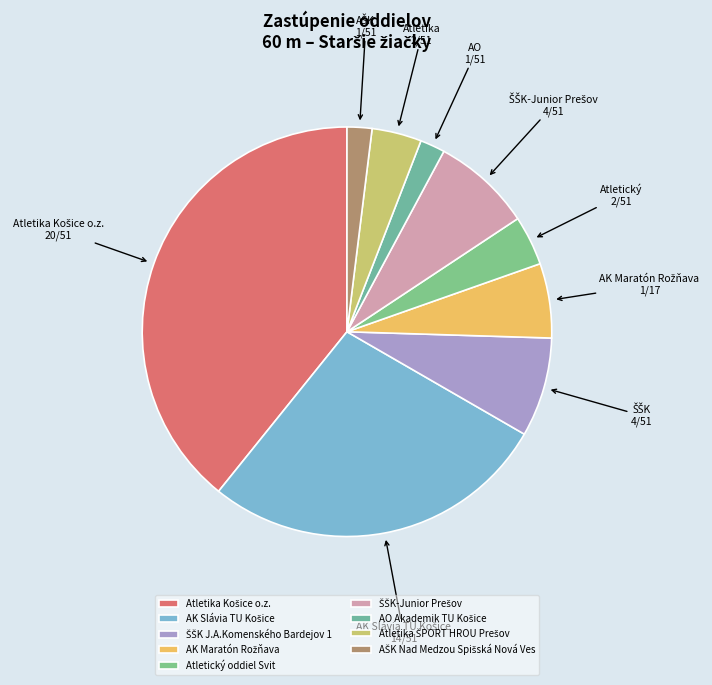

How many segments does this pie chart have?

9